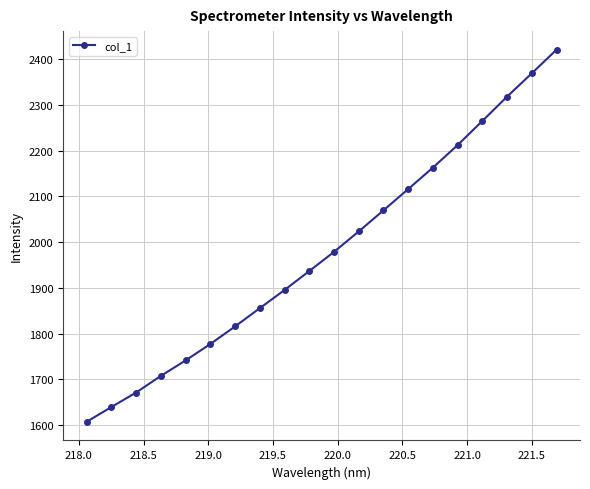

Reading left to right, extract all data points from this chart.

1607.3	1639.6	1671.2	1707.6	1741.4	1777.3	1815.7	1855.6	1895.4	1936.7	1978.7	2023.3	2069.4	2115.9	2162.9	2212.1	2264.8	2317.9	2368.9	2420.5